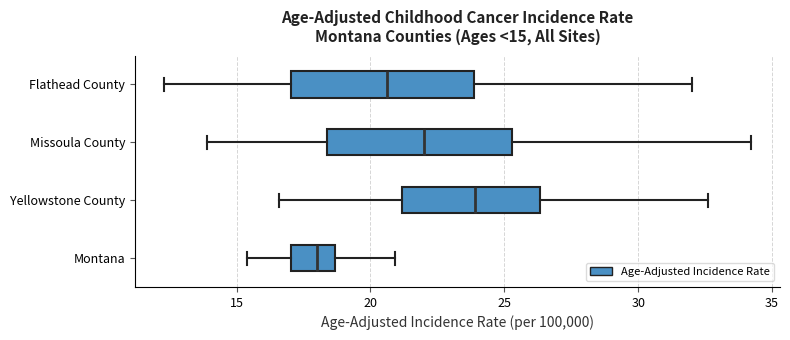

Which box has the furthest to the left median line?

Montana